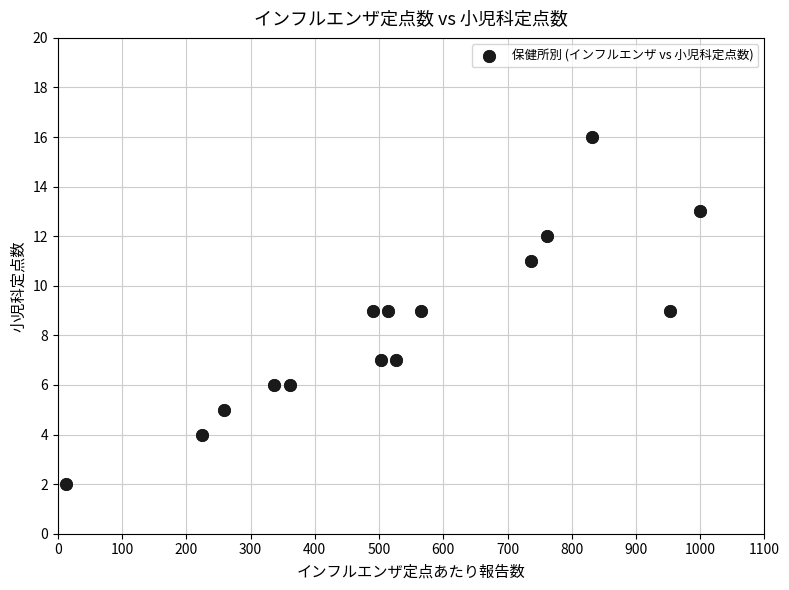

What is the range of Y values (max minus min)?

14